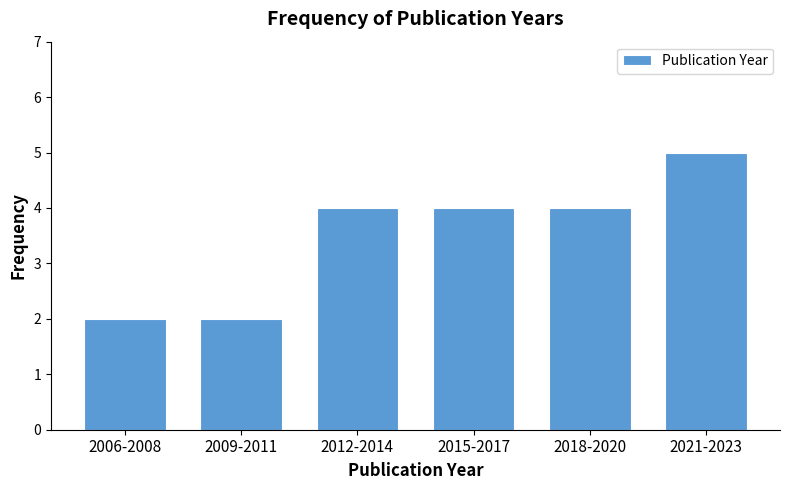

Reading right to left, extract all data points from this chart.

5	4	4	4	2	2